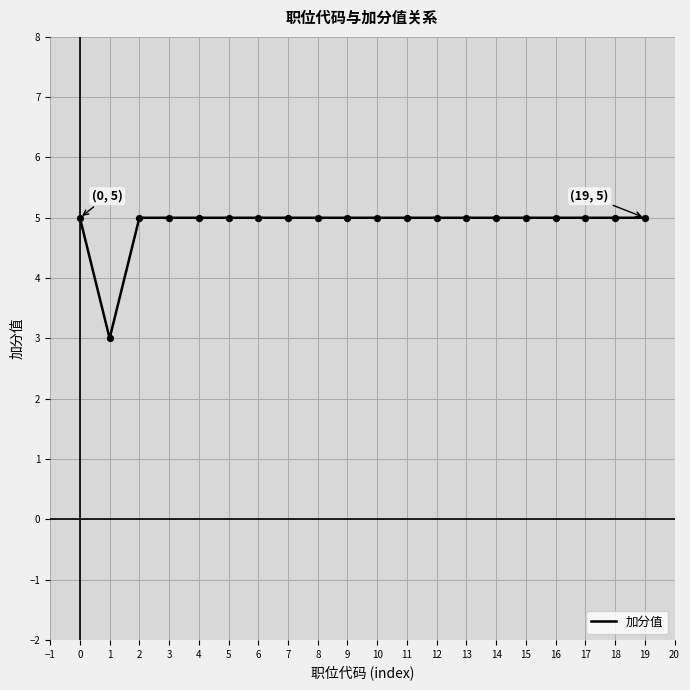

What is the ratio of the value at 14 to the value at 3?

1.0